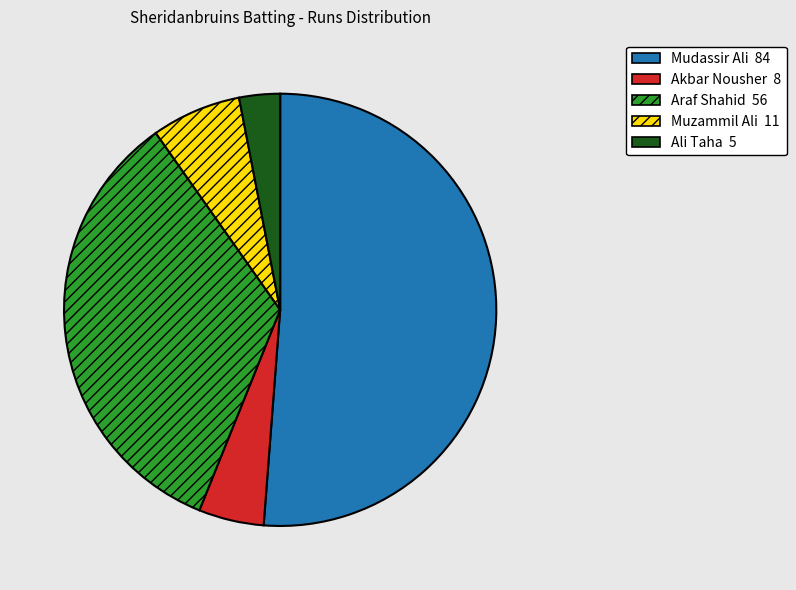

How many segments does this pie chart have?

5